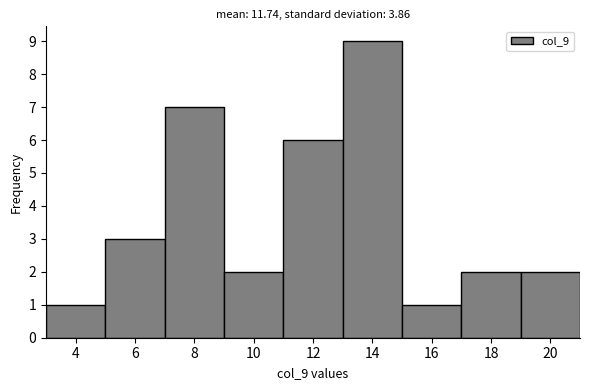

Reading left to right, list every bar in this chart as the range it spans on the x-axis followed by its height. The values are not printed on the chart, so give them approximately, as read against the axis.

3 to 5: 1
5 to 7: 3
7 to 9: 7
9 to 11: 2
11 to 13: 6
13 to 15: 9
15 to 17: 1
17 to 19: 2
19 to 21: 2